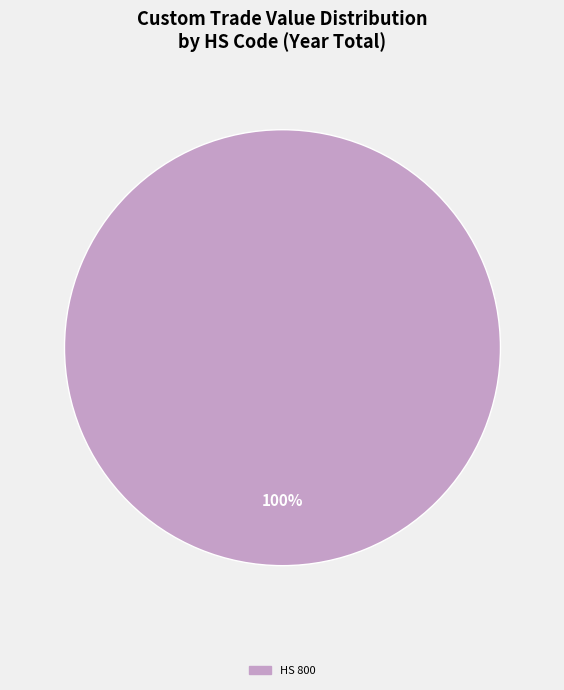

Does any single category account for the majority?

Yes